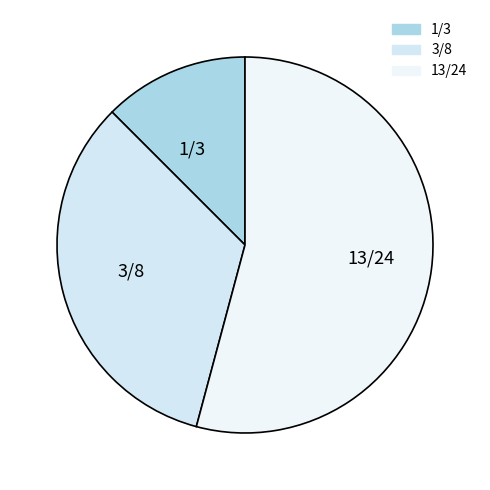

Is the sum of 1/3 and 3/8 greater than half?

No